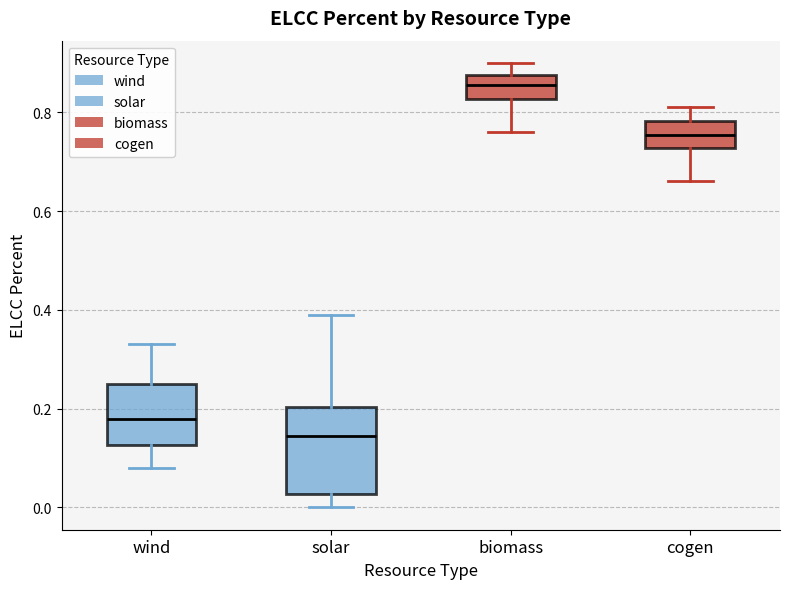

Reading left to right, read every box against the y-axis: the position of its median line, the range the box covers, and the ends of its whiskers. The values are not printed on the chart, so give them approximately, as read against the axis.

wind: median 0.18, box 0.12 to 0.26, whiskers 0.08 to 0.34
solar: median 0.14, box 0.02 to 0.20, whiskers 0.00 to 0.40
biomass: median 0.86, box 0.82 to 0.88, whiskers 0.76 to 0.90
cogen: median 0.76, box 0.72 to 0.78, whiskers 0.66 to 0.82